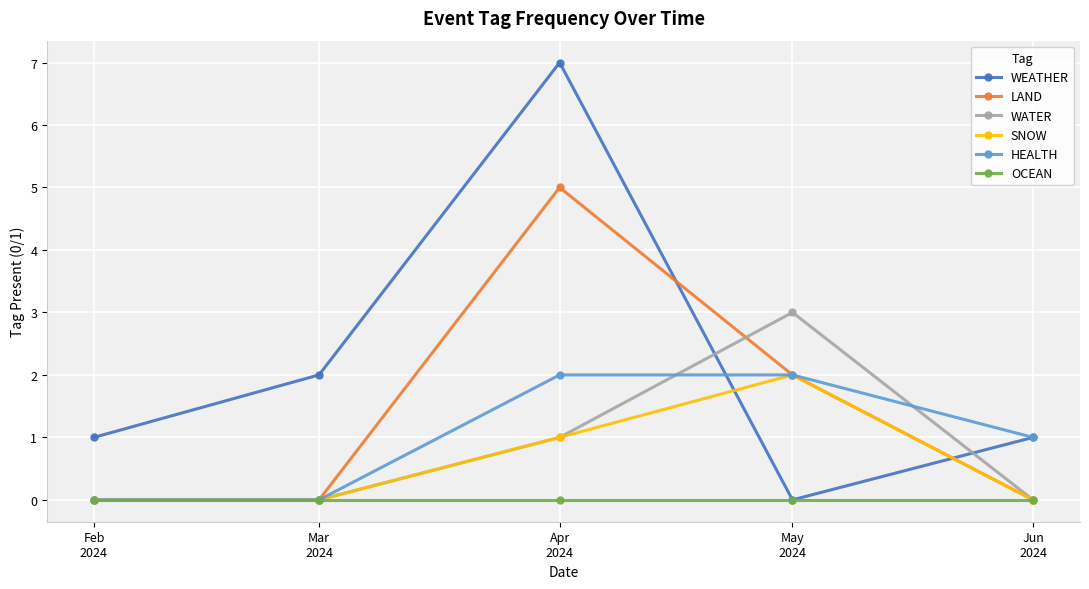

True or false: HEALTH has a value of 2 at May
2024.

True